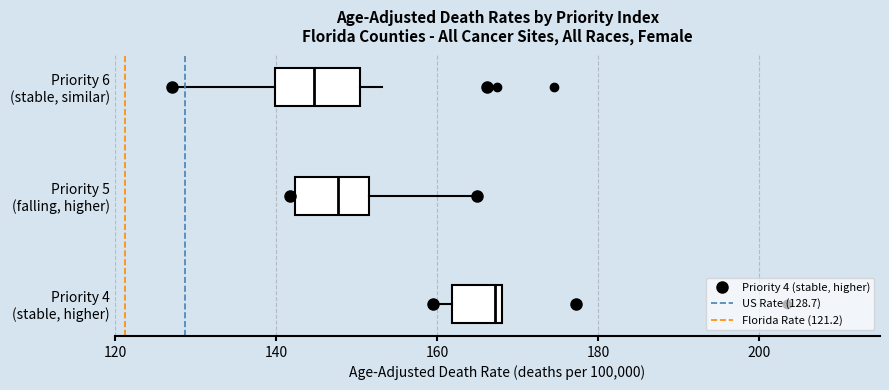

Which box has the furthest to the right median line?

Priority 4 (stable, higher)